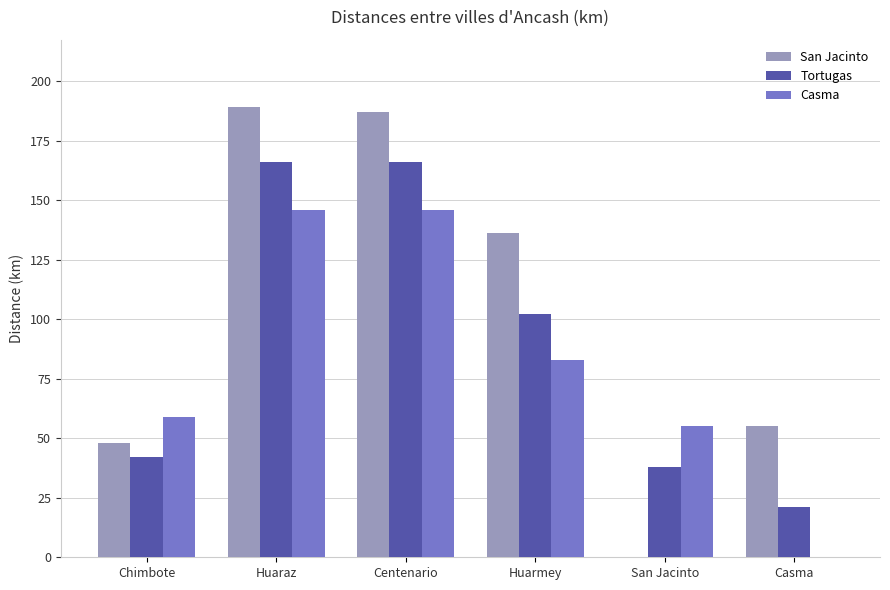

Reading left to right, list all the values displayed in this chart.

San Jacinto: Chimbote=48	Huaraz=189	Centenario=187	Huarmey=136	San Jacinto=0	Casma=55
Tortugas: Chimbote=42	Huaraz=166	Centenario=166	Huarmey=102	San Jacinto=38	Casma=21
Casma: Chimbote=59	Huaraz=146	Centenario=146	Huarmey=83	San Jacinto=55	Casma=0